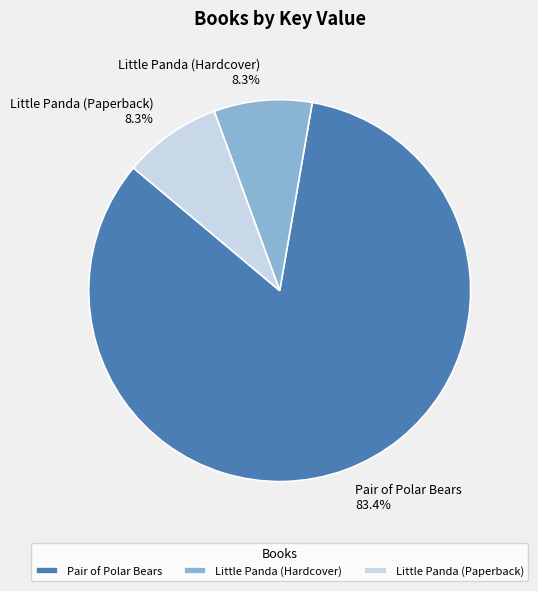

Approximately how many times larger is the value at Little Panda (Paperback) compared to Pair of Polar Bears?

0.1